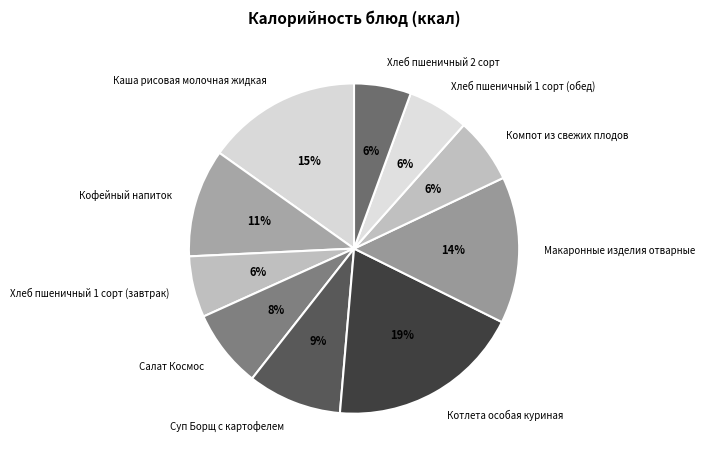

To the nearest percent, what is the average slice percentage?

10%